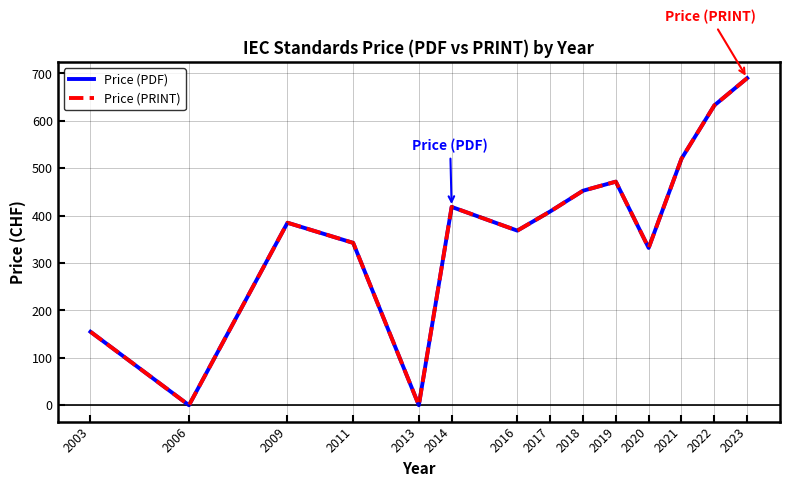

True or false: Price (PDF) has a value of 0.0 at 2006.

True